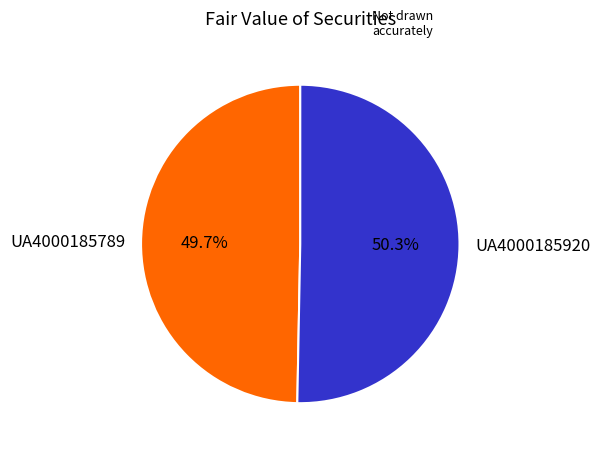

Does UA4000185920 account for over 50% of the chart?

Yes